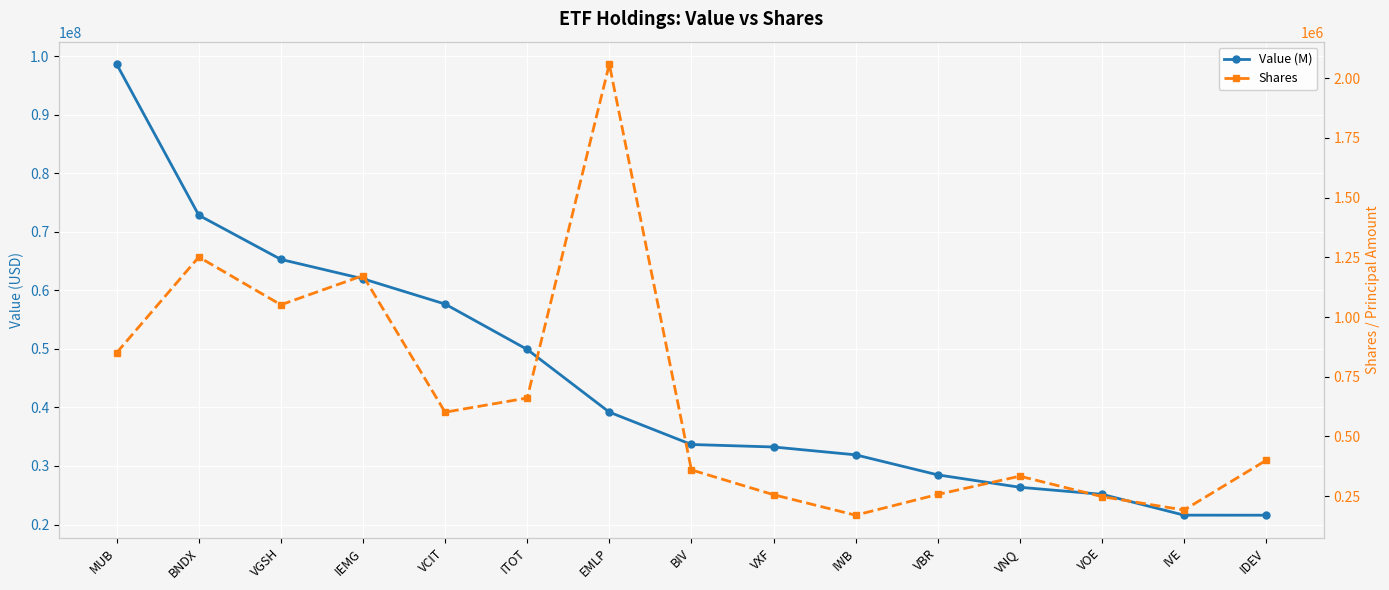

Between VOE and IWB, which is larger?

IWB